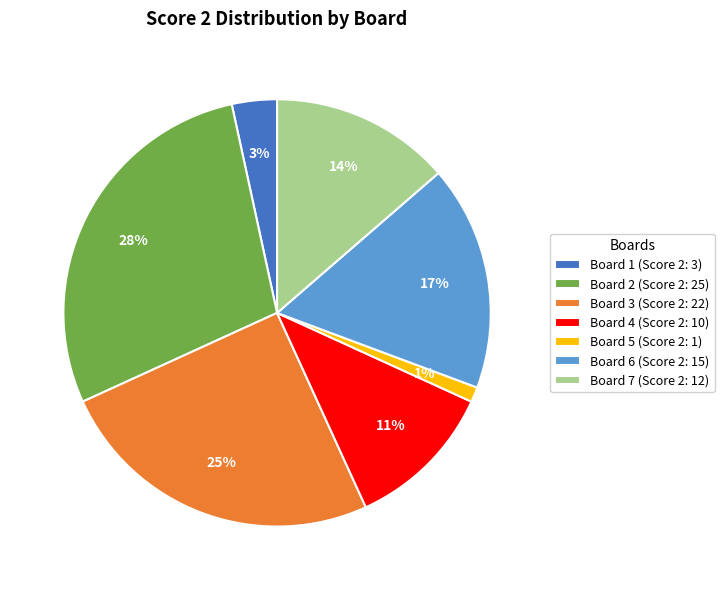

How many slices are in this pie chart?

7